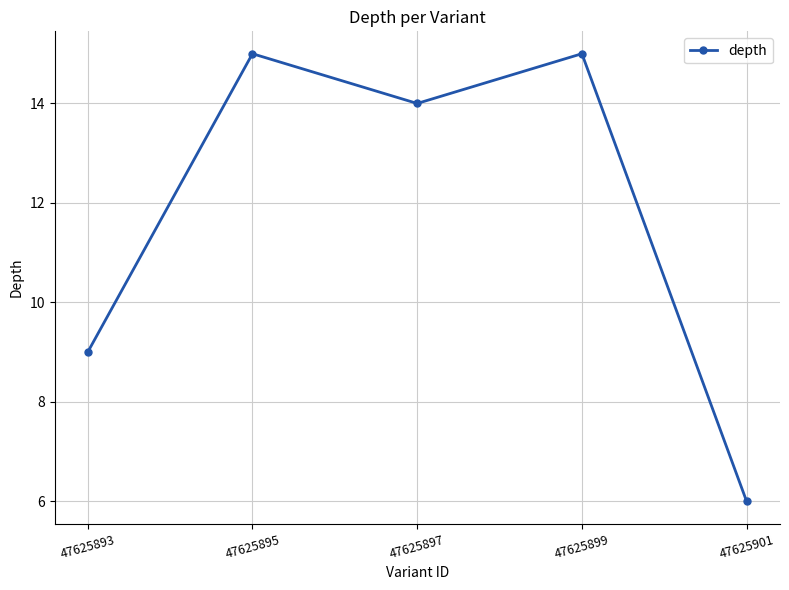

How many data points does each series have?

5